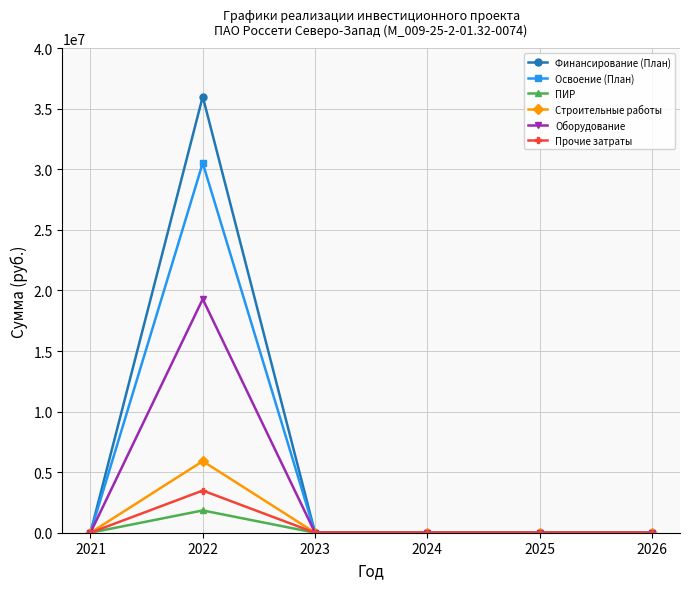

Is the value of Прочие затраты at 2022 greater than the value of Финансирование (План) at 2023?

Yes